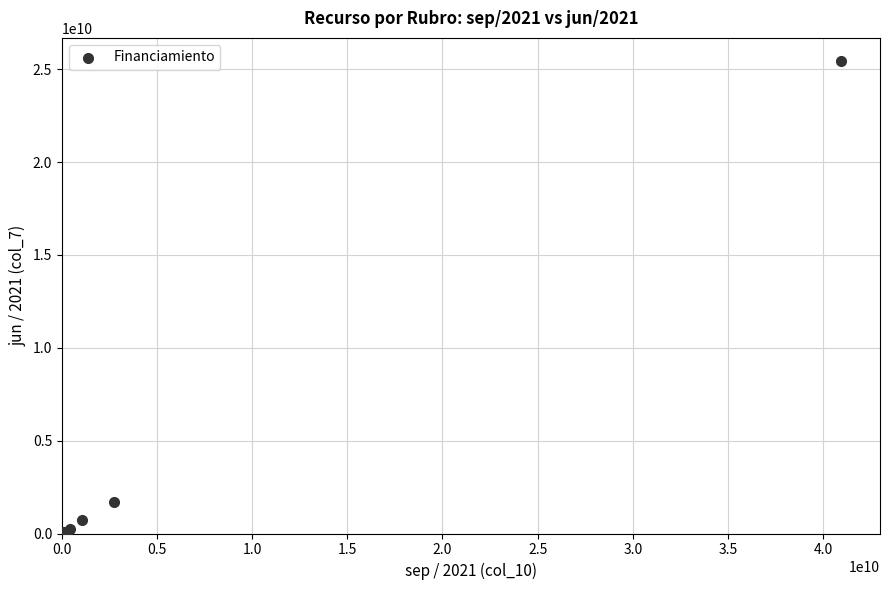

What Y value in the scatter plot is closest to 12710087229?

1700594900.0